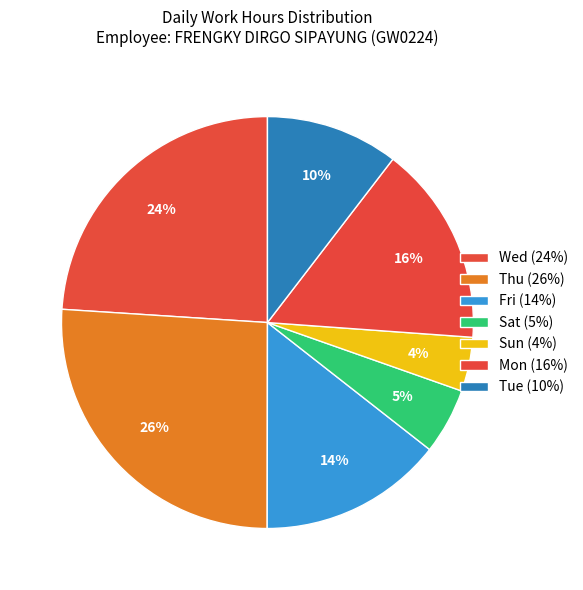

How many slices are in this pie chart?

7